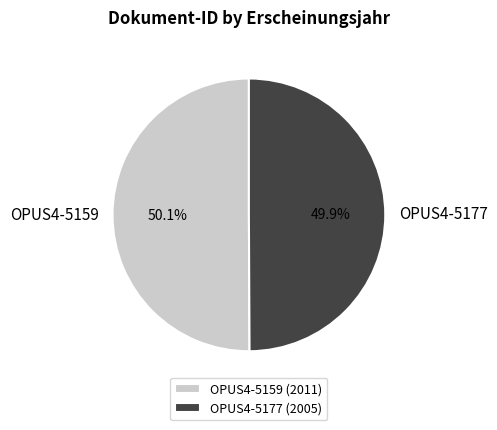

What percentage do OPUS4-5159 and OPUS4-5177 together represent?

100.0%